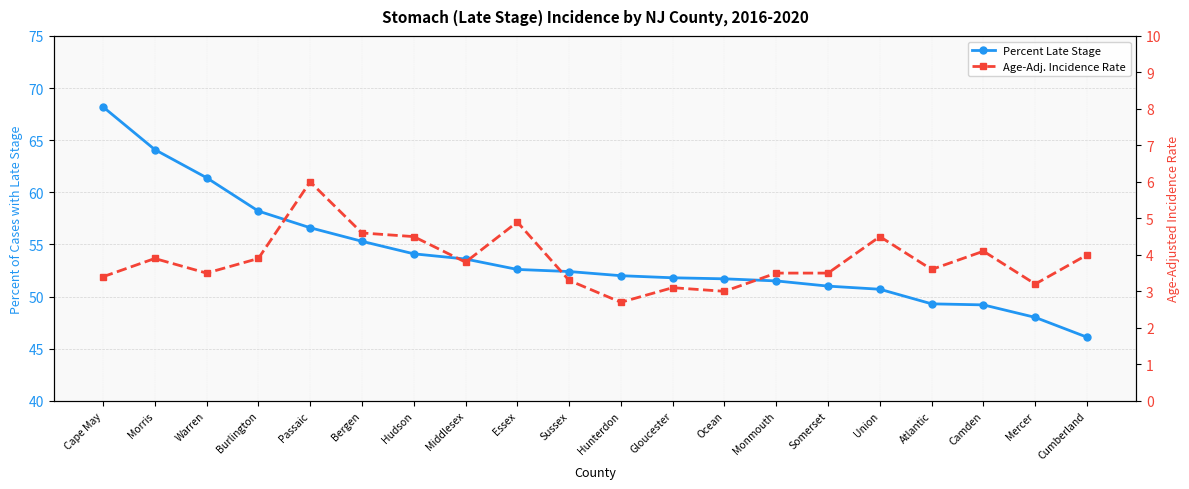

Reading left to right, transcribe all the data shown in this chart.

Percent Late Stage: 68.2	64.1	61.4	58.2	56.6	55.3	54.1	53.6	52.6	52.4	52.0	51.8	51.7	51.5	51.0	50.7	49.3	49.2	48.0	46.1
Age-Adj. Incidence Rate: 3.4	3.9	3.5	3.9	6.0	4.6	4.5	3.8	4.9	3.3	2.7	3.1	3.0	3.5	3.5	4.5	3.6	4.1	3.2	4.0